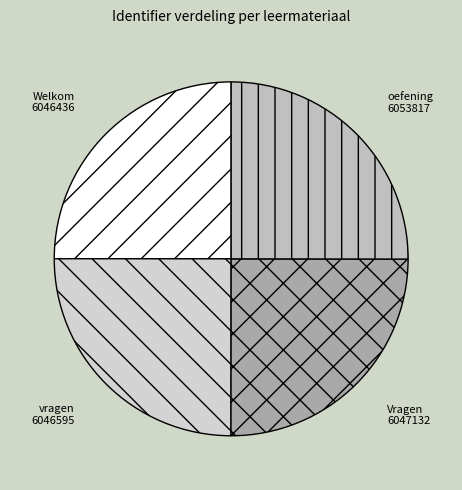

Is there a majority slice in this chart?

No